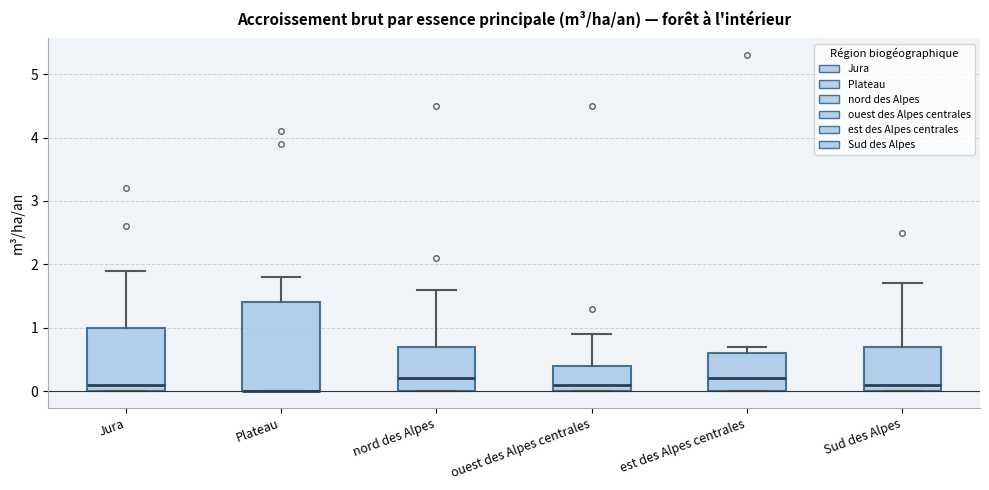

Reading left to right, read every box against the y-axis: the position of its median line, the range the box covers, and the ends of its whiskers. The values are not printed on the chart, so give them approximately, as read against the axis.

Jura: median 0.1, box 0.0 to 1.0, whiskers 0.0 to 1.9
Plateau: median 0.0 (drawn on the box's lower edge), box 0.0 to 1.4, whiskers 0.0 to 1.8
nord des Alpes: median 0.2, box 0.0 to 0.7, whiskers 0.0 to 1.6
ouest des Alpes centrales: median 0.1, box 0.0 to 0.4, whiskers 0.0 to 0.9
est des Alpes centrales: median 0.2, box 0.0 to 0.6, whiskers 0.0 to 0.7
Sud des Alpes: median 0.1, box 0.0 to 0.7, whiskers 0.0 to 1.7